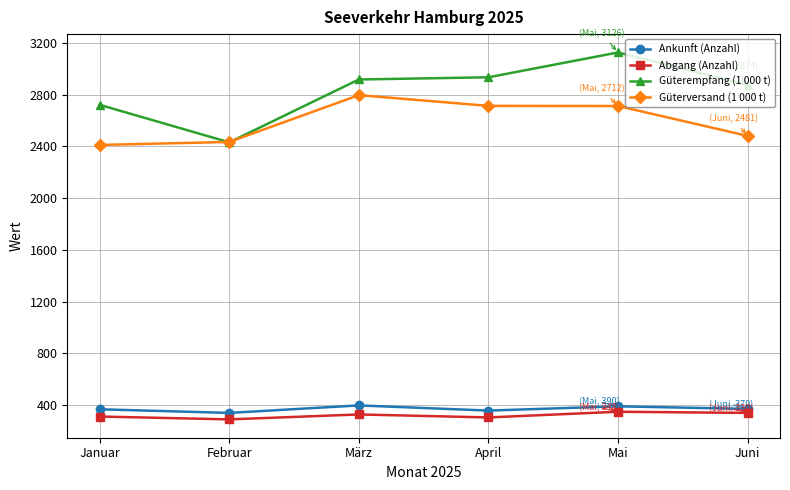

True or false: Ankunft (Anzahl) and Güterempfang (1 000 t) cross at least once.

False